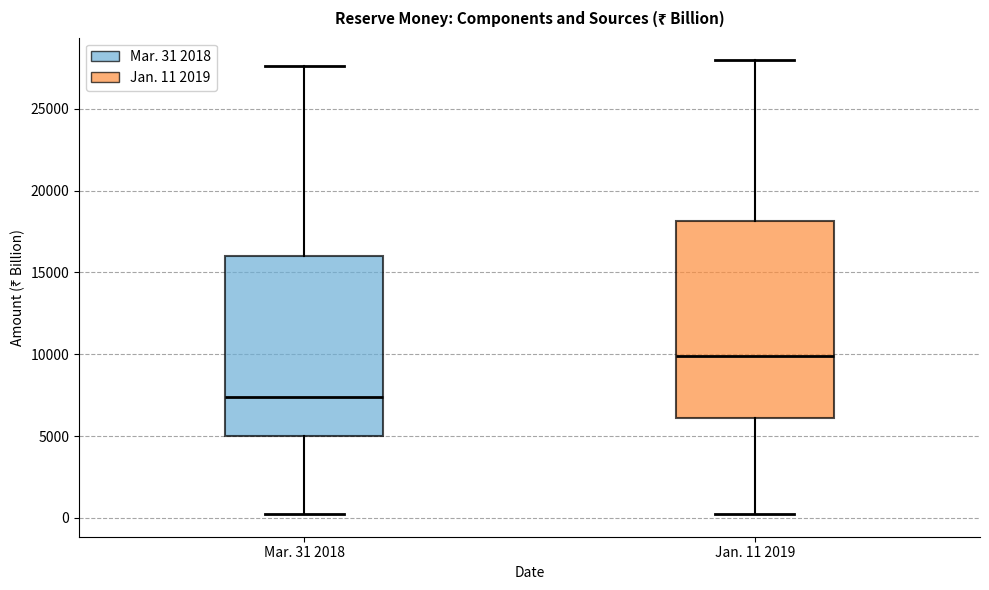

Which box is the tallest, from its lower edge to its upper edge?

Jan. 11 2019